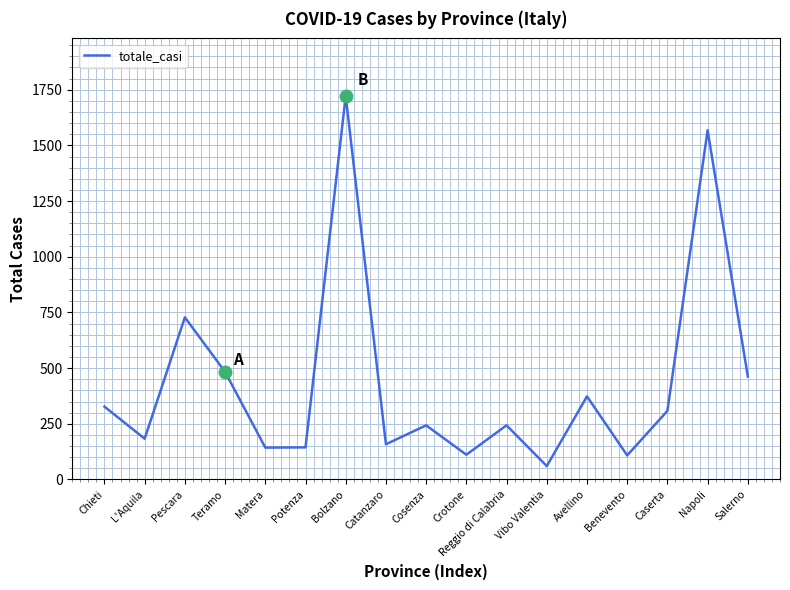

Between L'Aquila and Pescara, which is larger?

Pescara